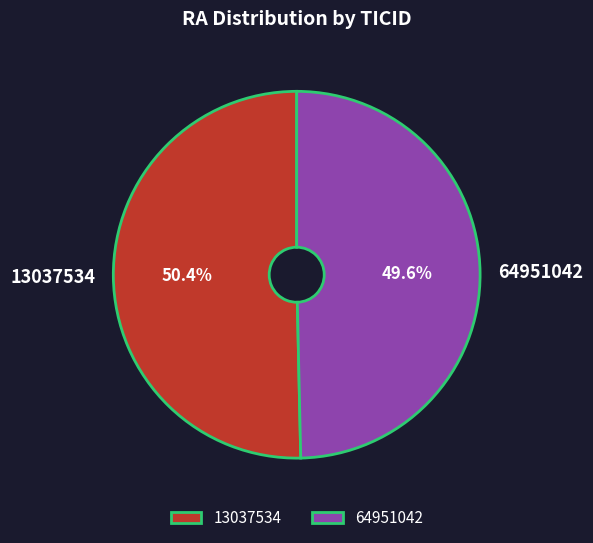

Rank the categories by value from lowest to highest.

64951042, 13037534